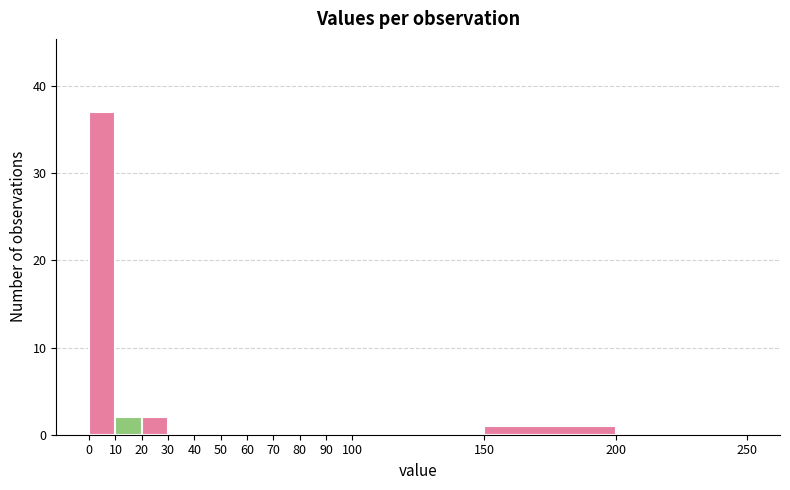

Reading left to right, transcribe this chart: for each bar, give the range it covers on the x-axis and its height. The values are not printed on the chart, so give them approximately, as read against the axis.

0 to 10: 37
10 to 20: 2
20 to 30: 2
30 to 40: 0
40 to 50: 0
50 to 60: 0
60 to 70: 0
70 to 80: 0
80 to 90: 0
90 to 100: 0
100 to 150: 0
150 to 200: 1
200 to 250: 0